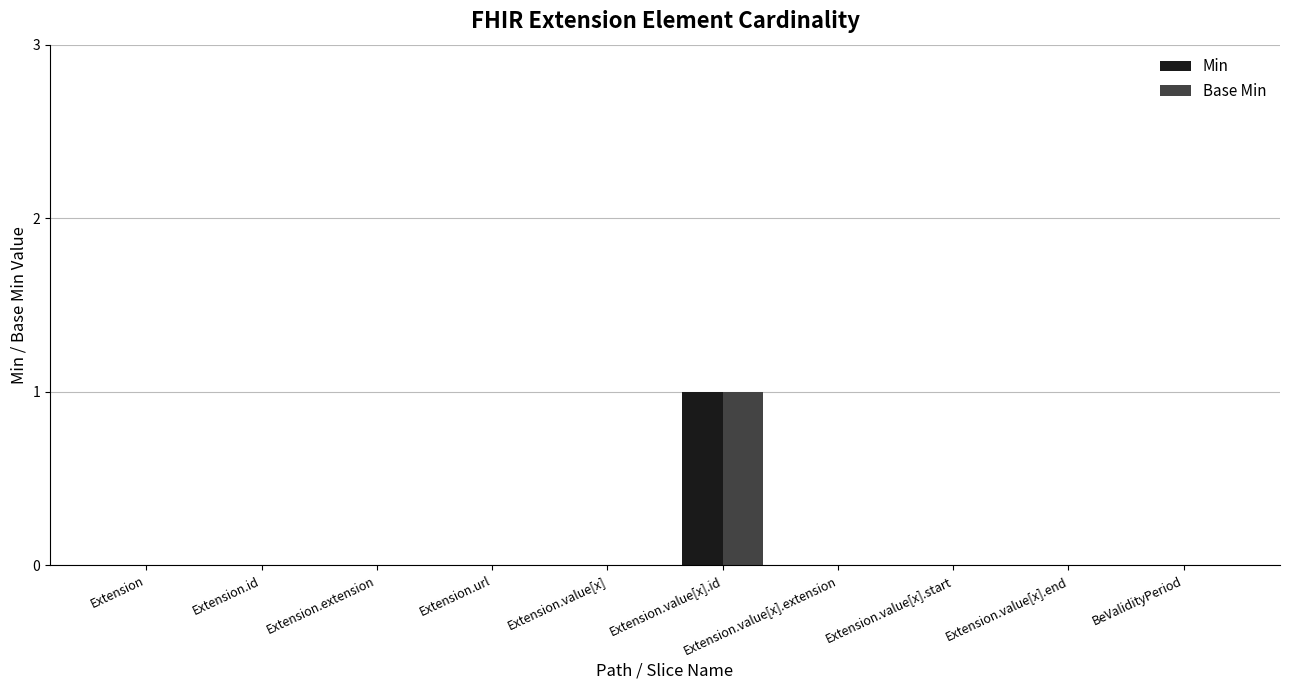

Is the value of Base Min at Extension.extension greater than the value of Min at Extension.value[x].id?

No